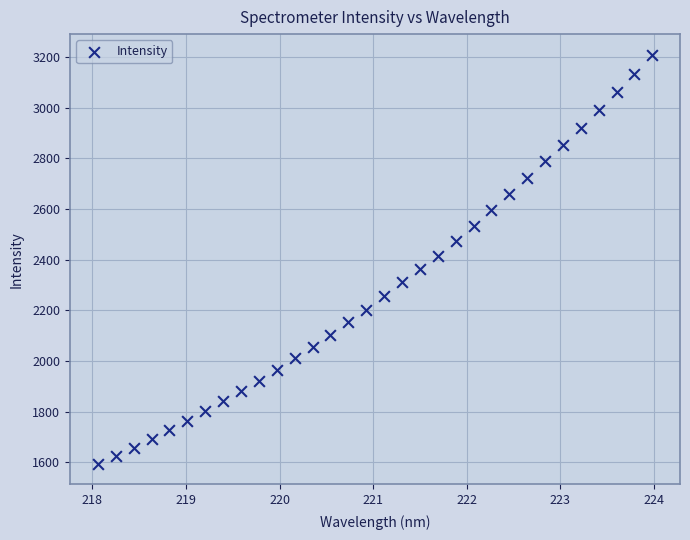

What is the range of Y values (max minus min)?

1615.7